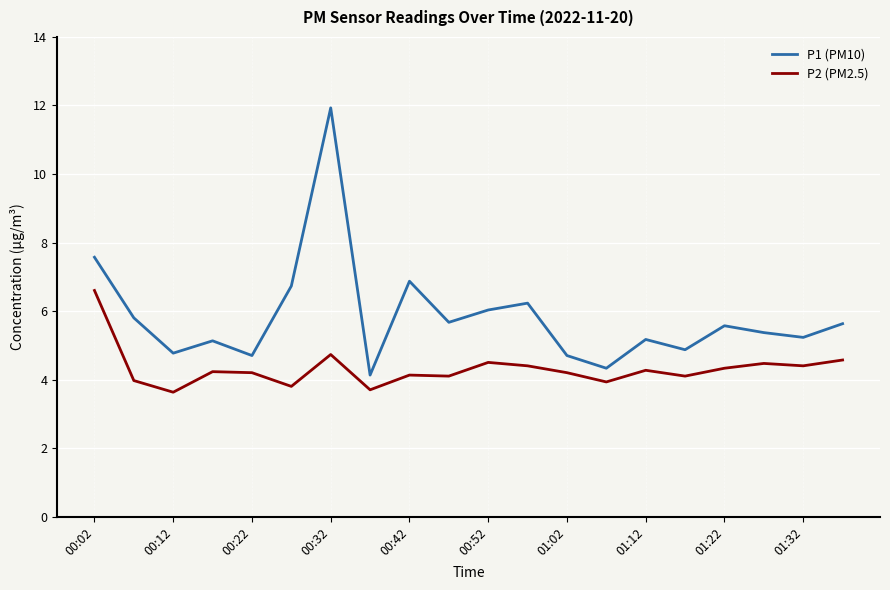

What is the maximum value shown in the chart?

11.9